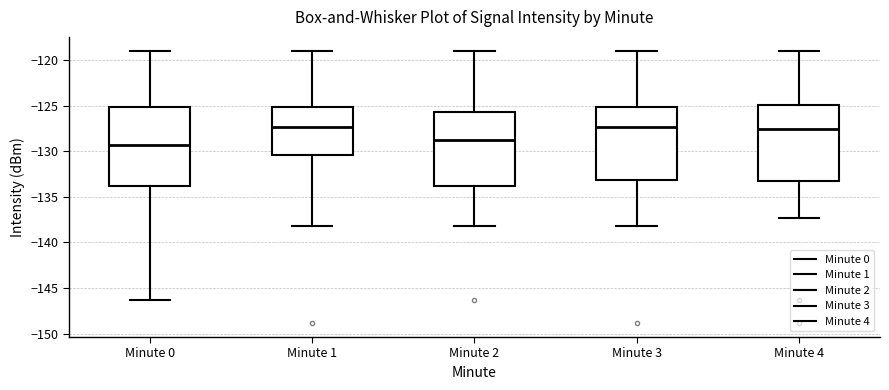

Reading left to right, read every box against the y-axis: the position of its median line, the range the box covers, and the ends of its whiskers. The values are not printed on the chart, so give them approximately, as read against the axis.

Minute 0: median -129.5, box -134.0 to -125.0, whiskers -146.5 to -119.0
Minute 1: median -127.5, box -130.5 to -125.0, whiskers -138.0 to -119.0
Minute 2: median -128.5, box -134.0 to -125.5, whiskers -138.0 to -119.0
Minute 3: median -127.5, box -133.0 to -125.0, whiskers -138.0 to -119.0
Minute 4: median -127.5, box -133.5 to -125.0, whiskers -137.5 to -119.0